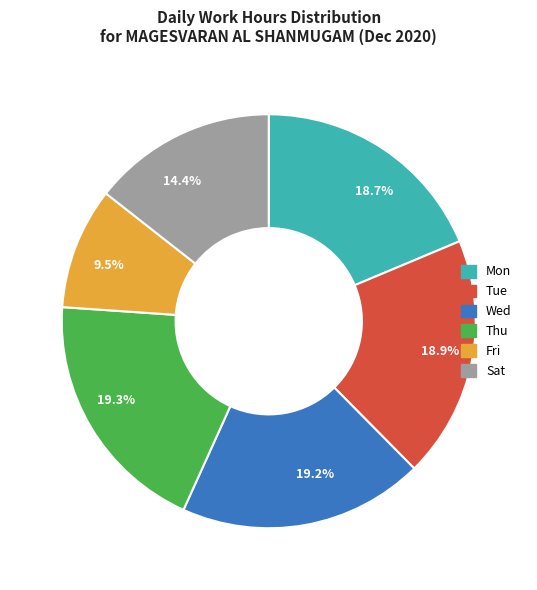

Is 14.4% the majority of the pie?

No